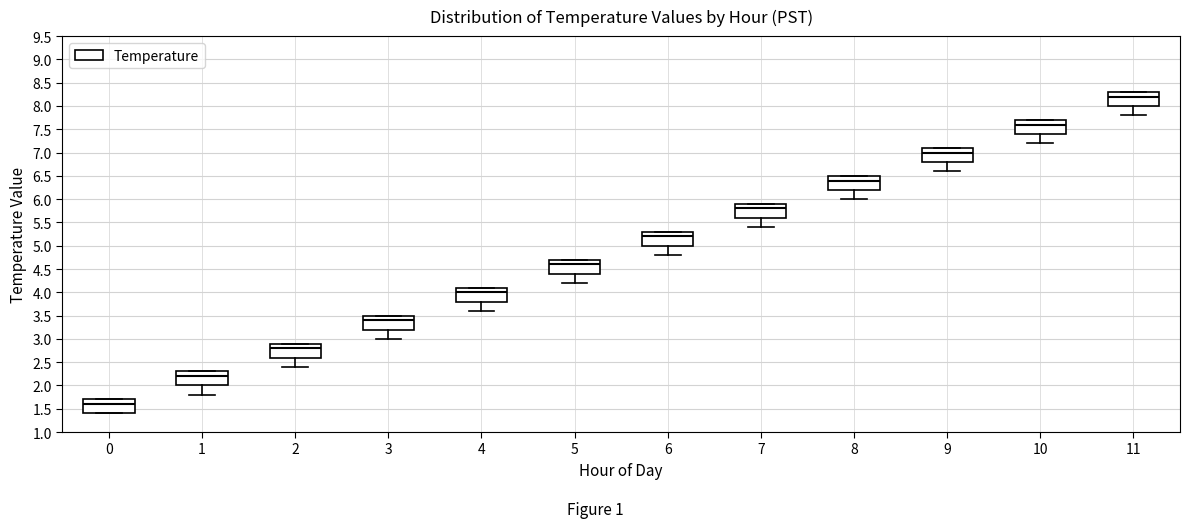

Which box's median line is the highest?

11